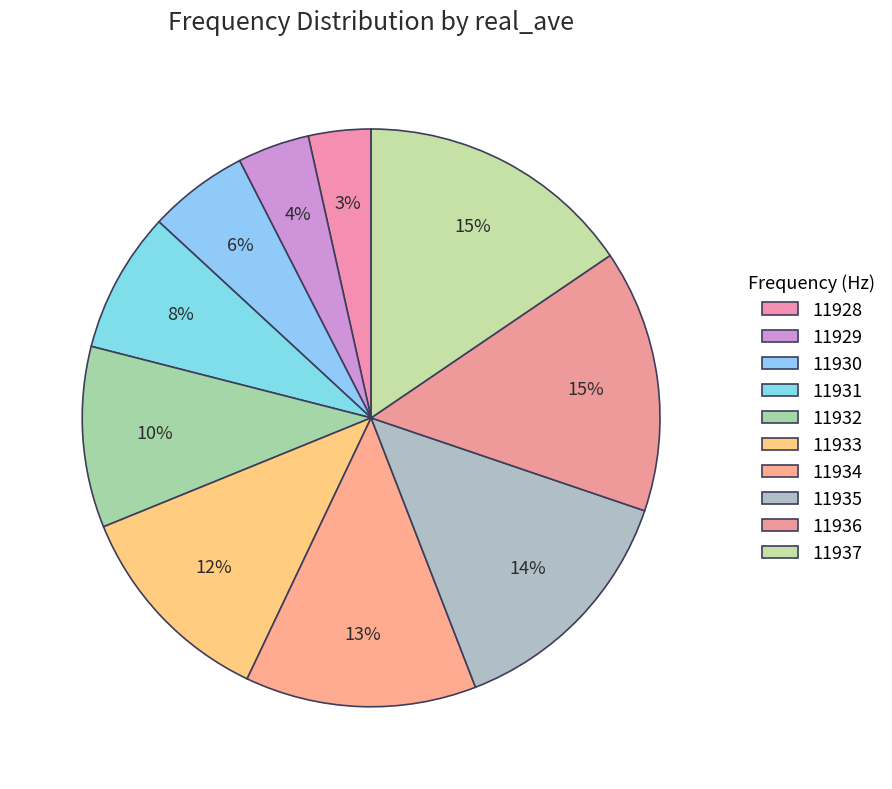

What is the change in value from 11933 to 11935?

+2